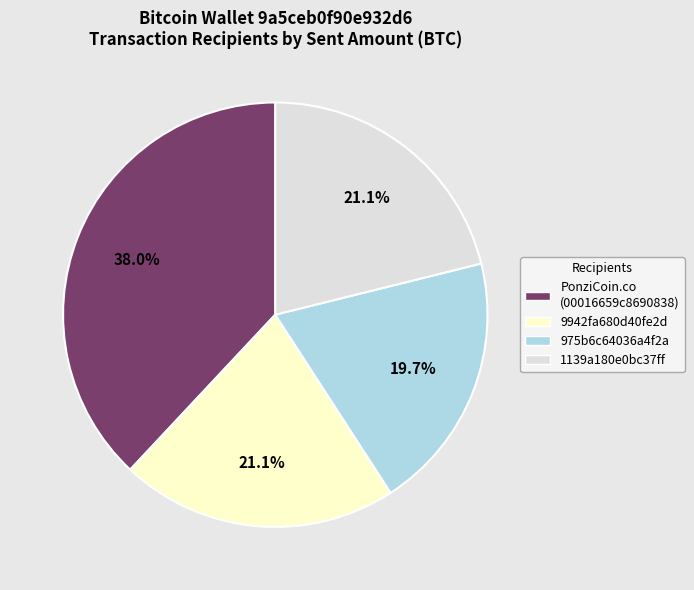

The PonziCoin.co (00016659c8690838) slice represents 38% of the pie. True or false?

True